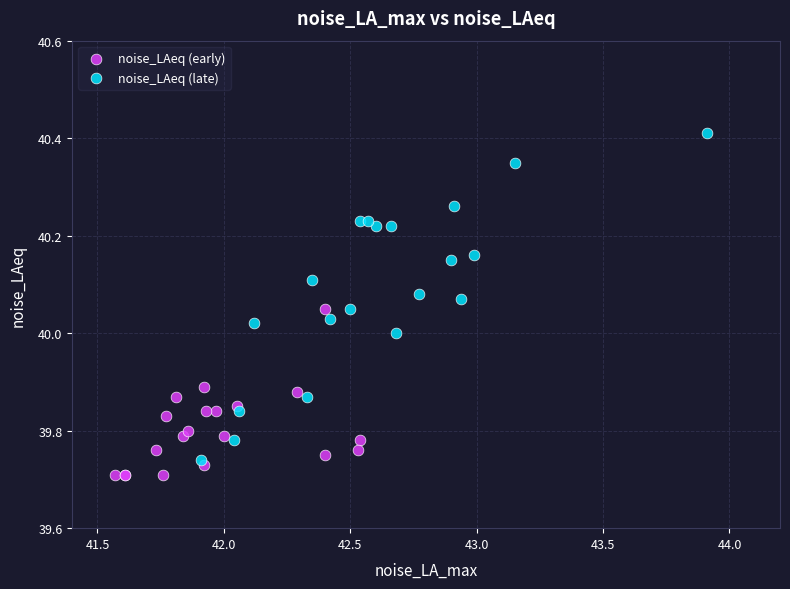

Which series has the largest Y range (max minus min)?

noise_LAeq (late)